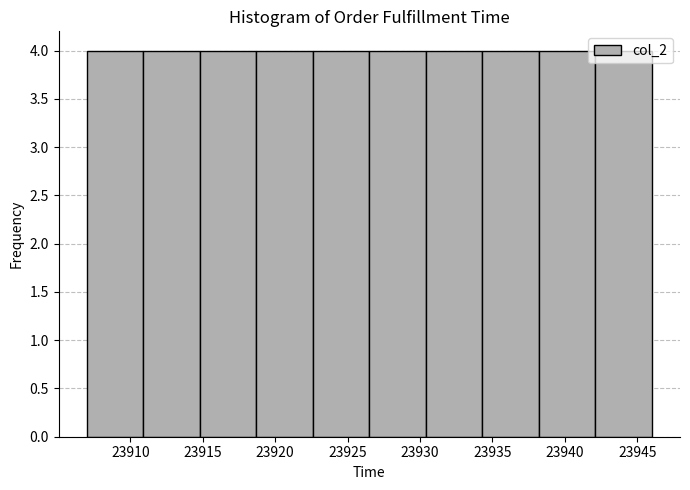

Reading left to right, list every bar in this chart as the range it spans on the x-axis followed by its height. Neither the bar edges nor the heights are printed on the chart, so give them approximately, as read against the axes.

23907.0 to 23910.9: 4
23910.9 to 23914.8: 4
23914.8 to 23918.7: 4
23918.7 to 23922.6: 4
23922.6 to 23926.5: 4
23926.5 to 23930.4: 4
23930.4 to 23934.3: 4
23934.3 to 23938.2: 4
23938.2 to 23942.1: 4
23942.1 to 23946.0: 4